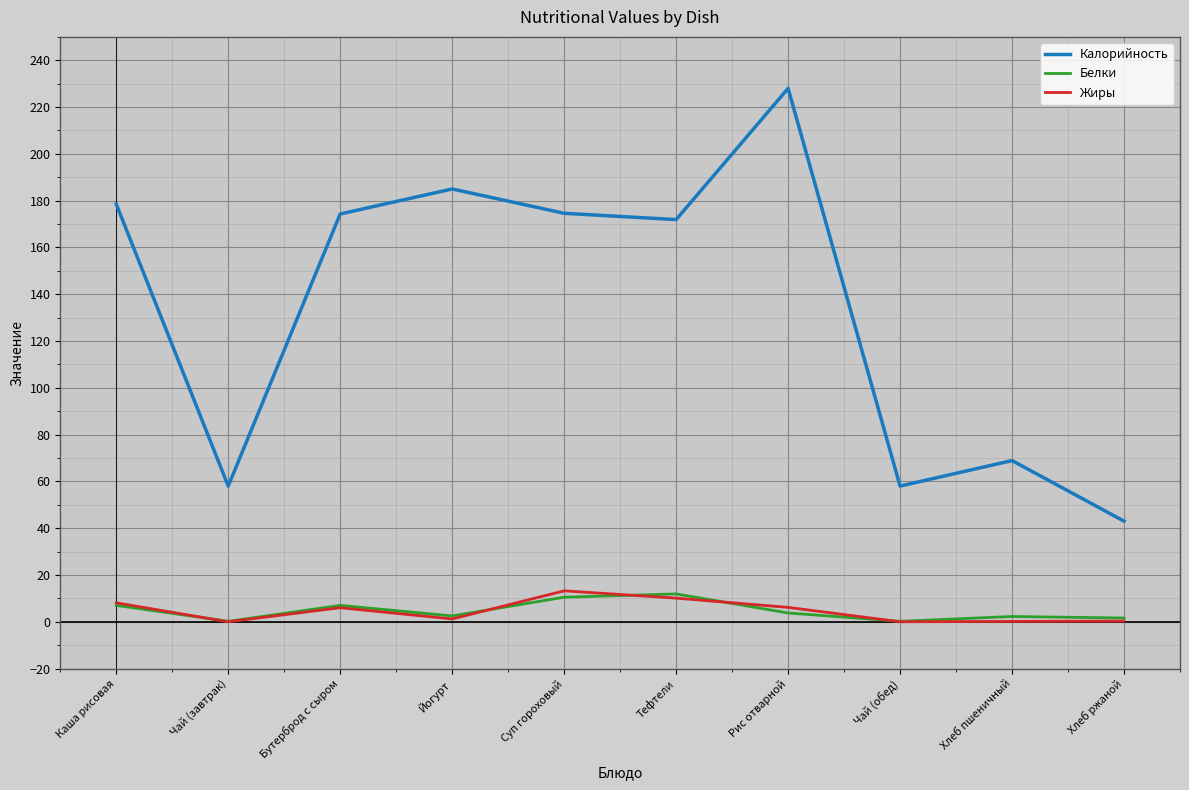

Does the chart have visible grid lines?

Yes